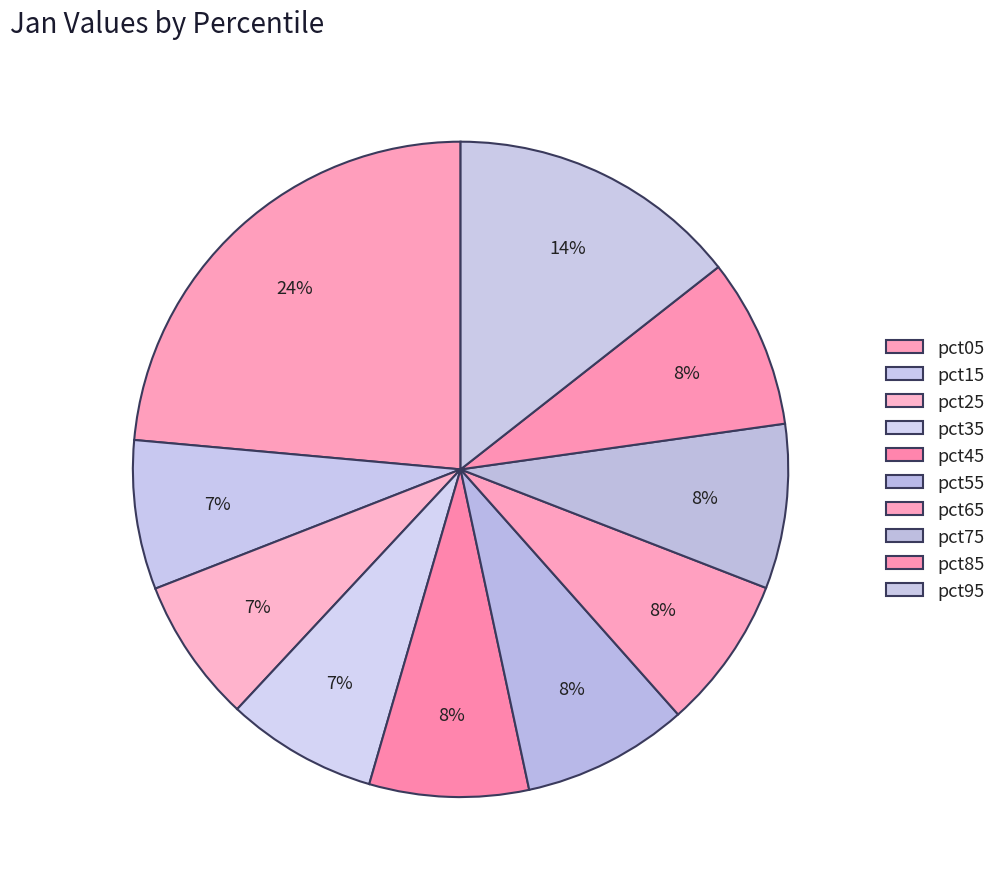

Count the number of slices in the pie.

10